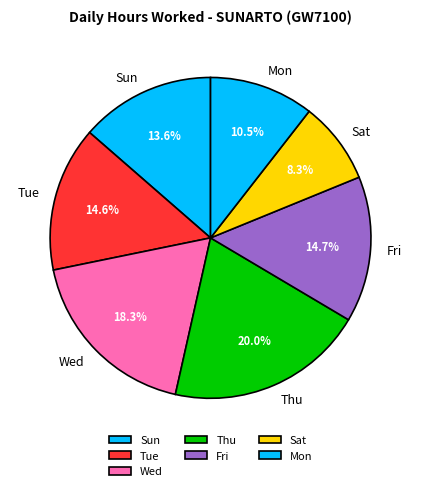

To the nearest percent, what is the average slice percentage?

14%